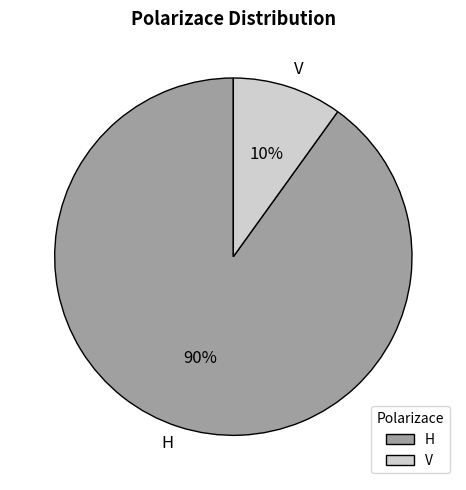

Is it true that V is 10% of the pie?

True